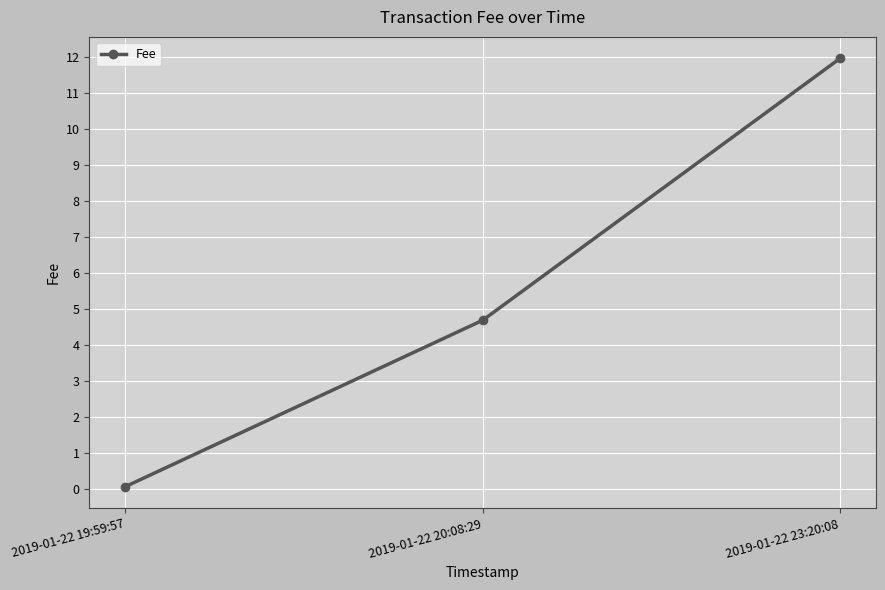

Which label corresponds to the largest value in the chart?

2019-01-22 23:20:08